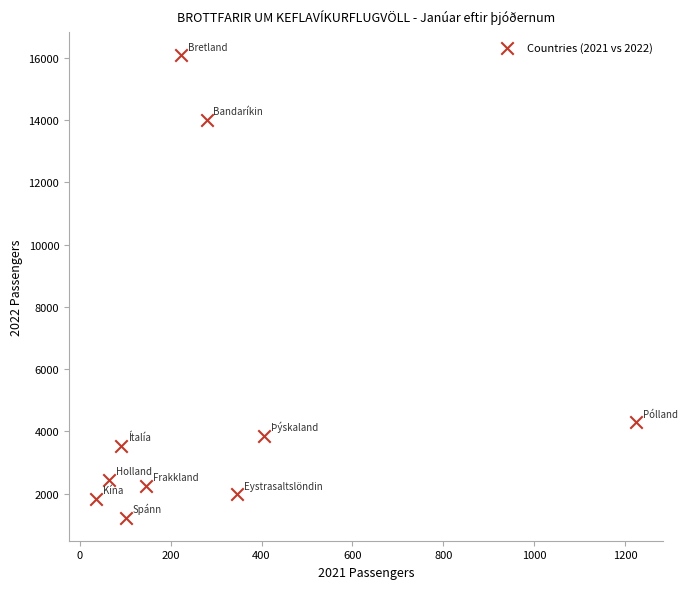

What Y value in the scatter plot is closest to 8658?

4288